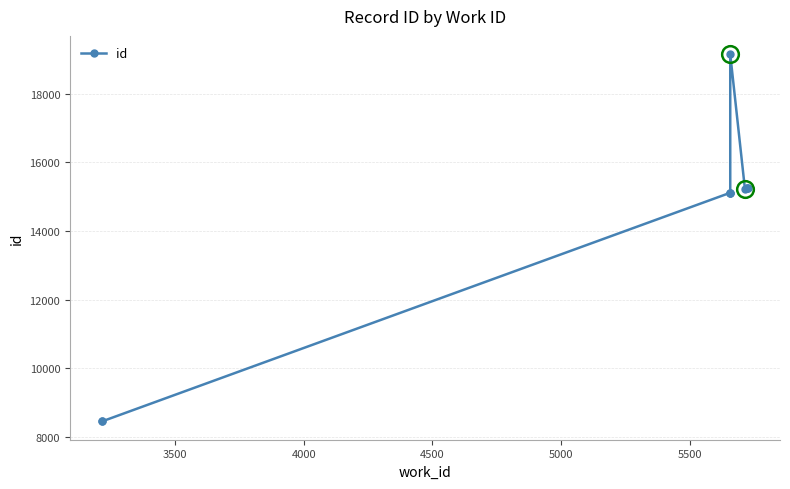

Between 4000 and 3500, which is larger?

4000